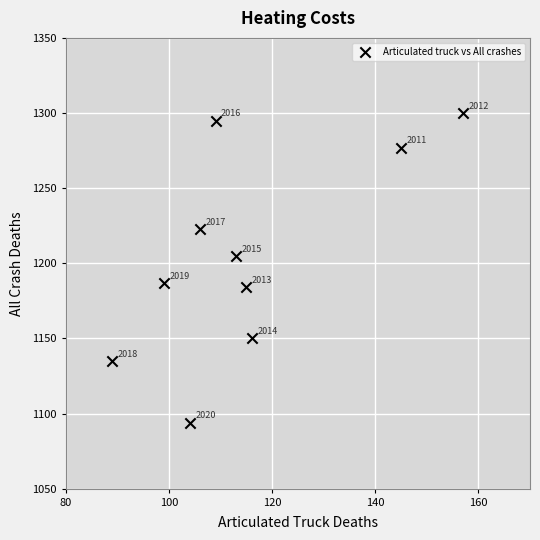

What is the average X value?

115